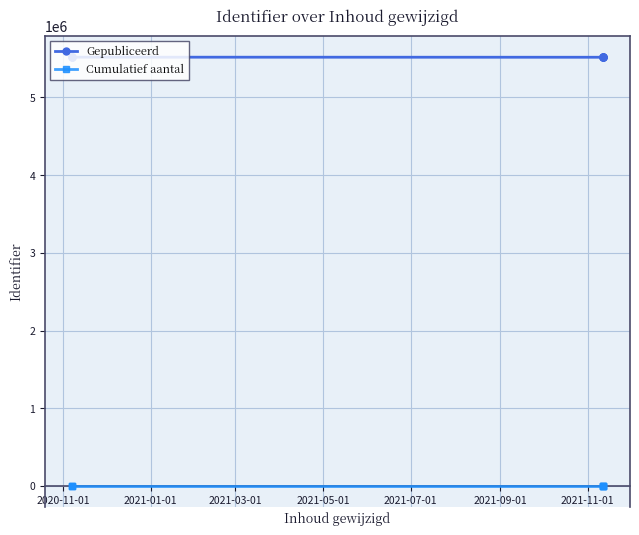

What is the difference between the highest and lowest values at 2021-09-01?

5518540